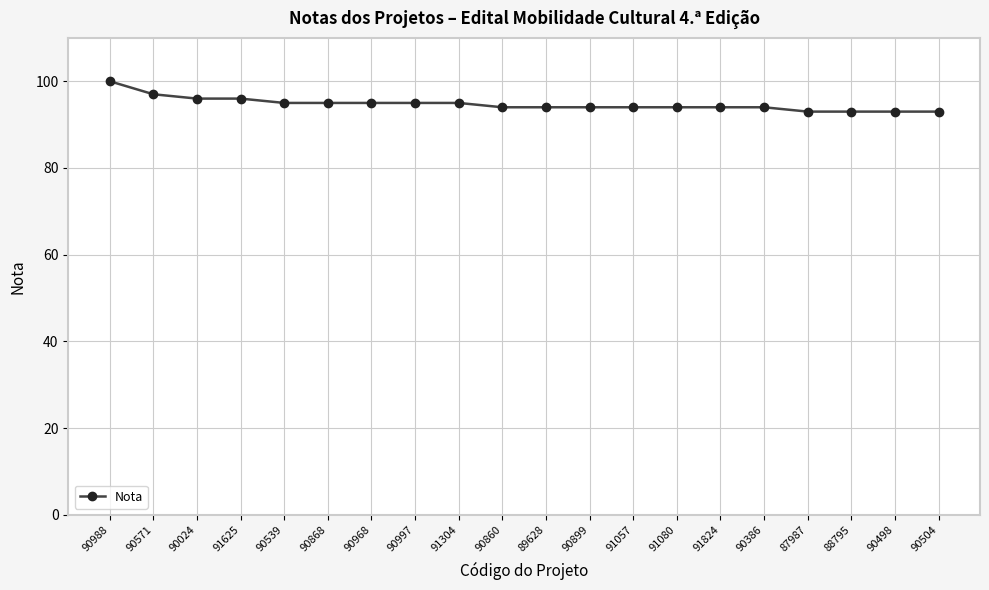

What is the value of the 9th point from the left?

95